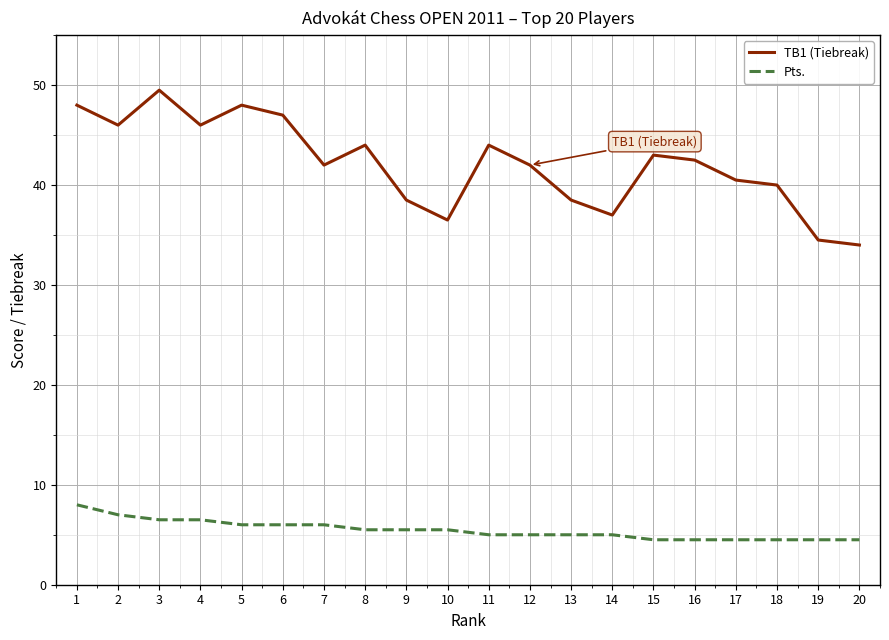

What is the difference between the Pts. values at 9 and 1?

2.5